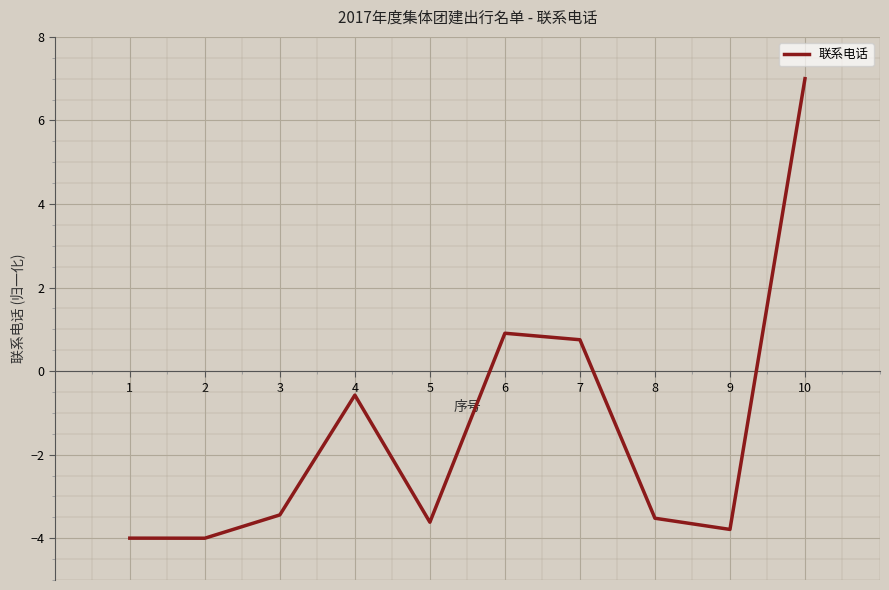

At which category does the data reach its first local peak?

4